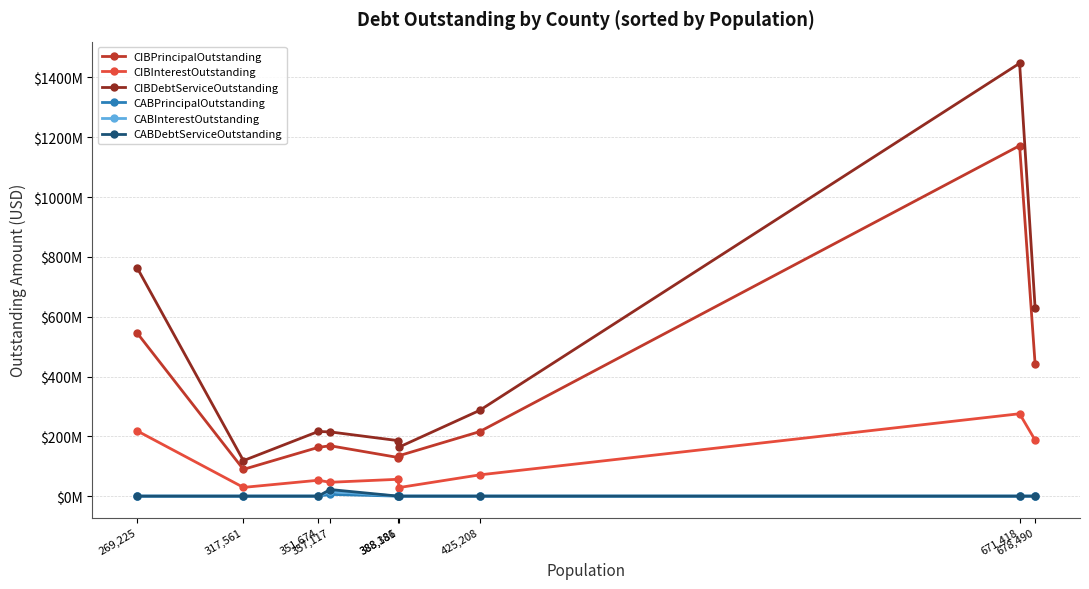

True or false: CIBInterestOutstanding and CIBDebtServiceOutstanding cross at least once.

False